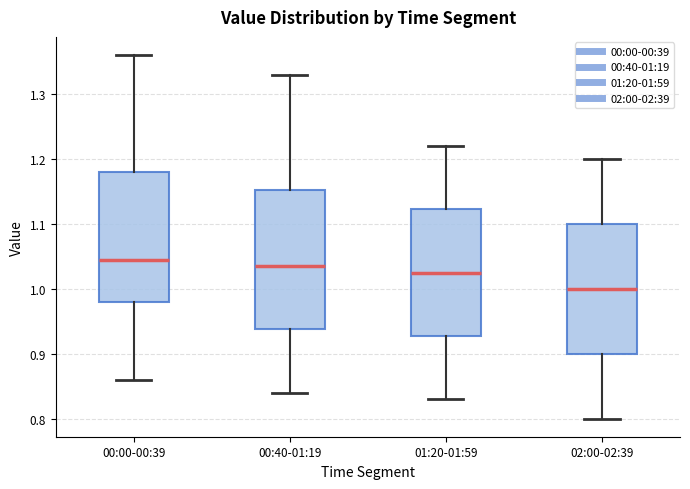

Reading left to right, read every box against the y-axis: the position of its median line, the range the box covers, and the ends of its whiskers. The values are not printed on the chart, so give them approximately, as read against the axis.

00:00-00:39: median 1.05, box 0.98 to 1.18, whiskers 0.86 to 1.36
00:40-01:19: median 1.04, box 0.94 to 1.15, whiskers 0.84 to 1.33
01:20-01:59: median 1.03, box 0.93 to 1.12, whiskers 0.83 to 1.22
02:00-02:39: median 1.00, box 0.90 to 1.10, whiskers 0.80 to 1.20